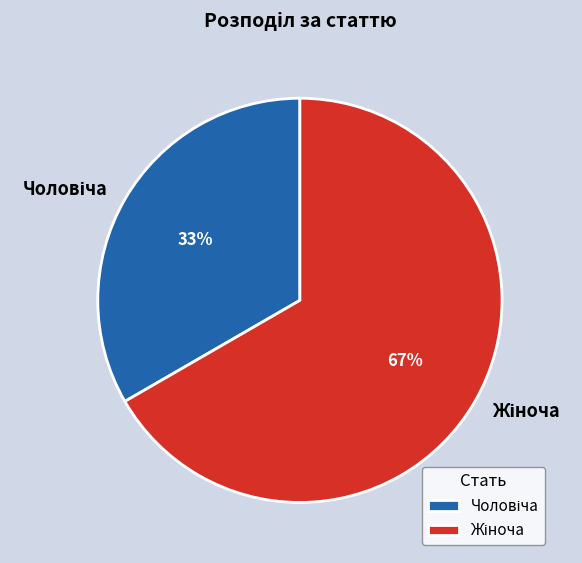

To the nearest percent, what is the average slice percentage?

50%